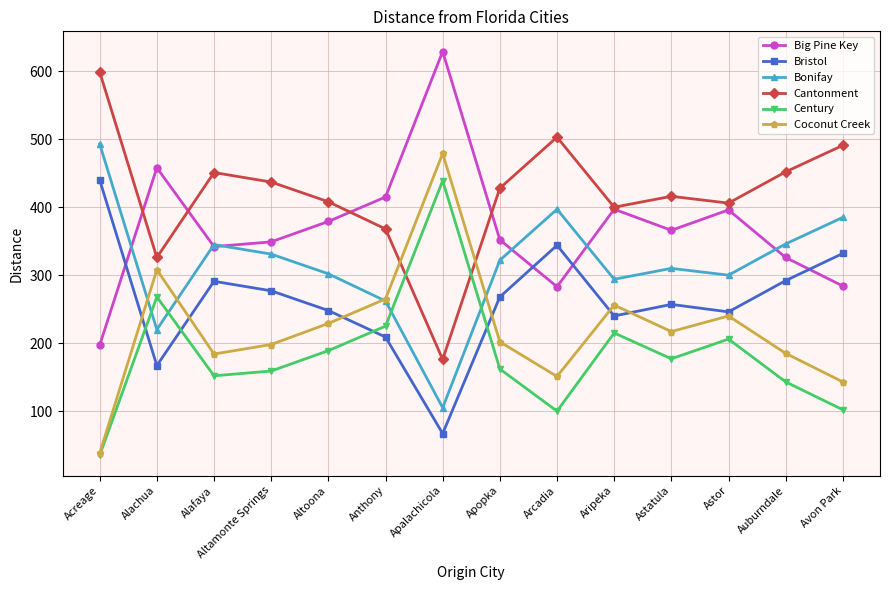

At which category does the chart reach its peak across all series?

Apalachicola